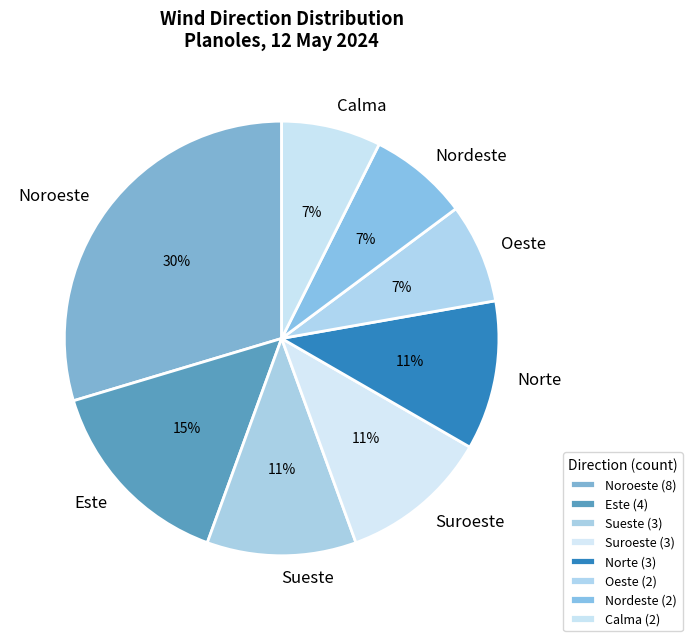

To the nearest percent, what is the average slice percentage?

12%